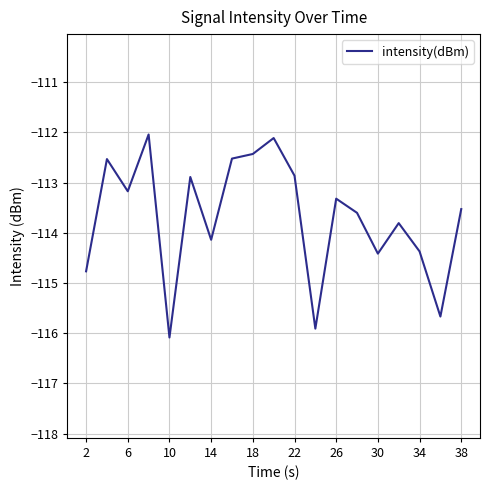

True or false: there are more than 1 points higher than both neighbors.

True